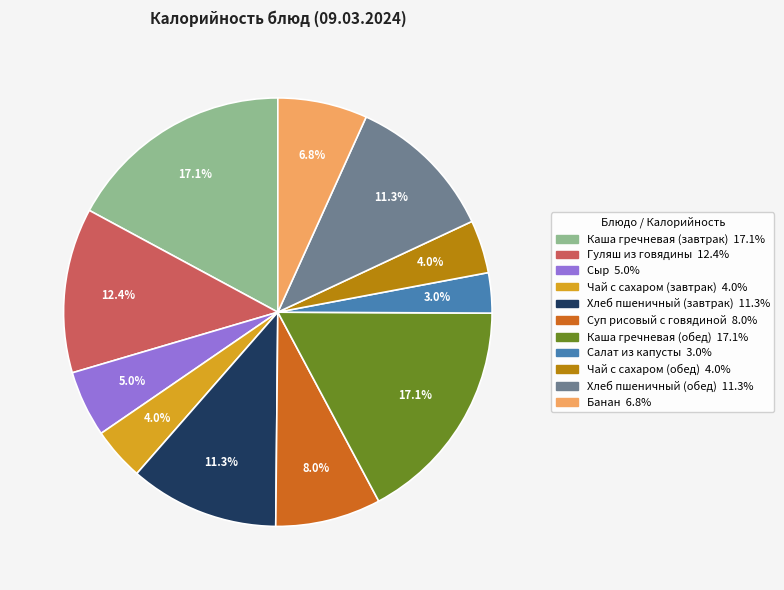

How many segments does this pie chart have?

11